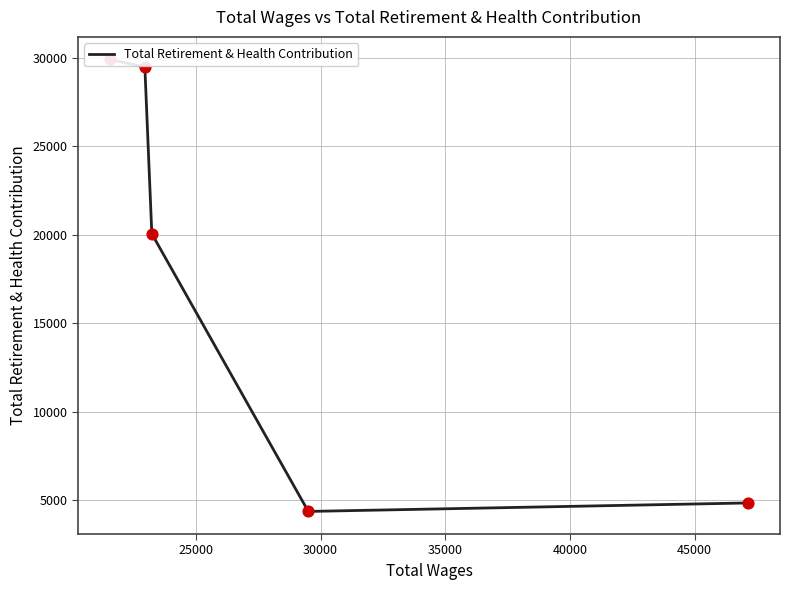

Approximately how many times larger is the value at 25000 compared to 30000?

1.5